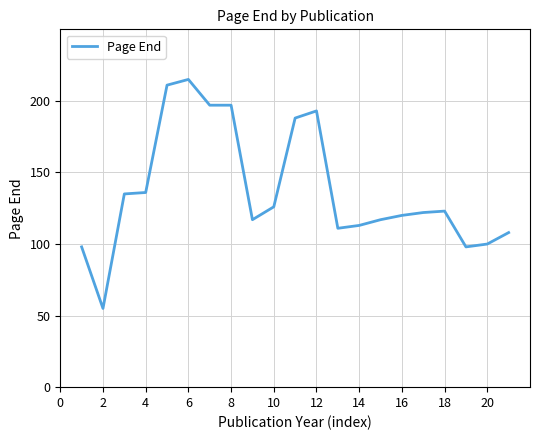

What is the smallest value displayed?

55